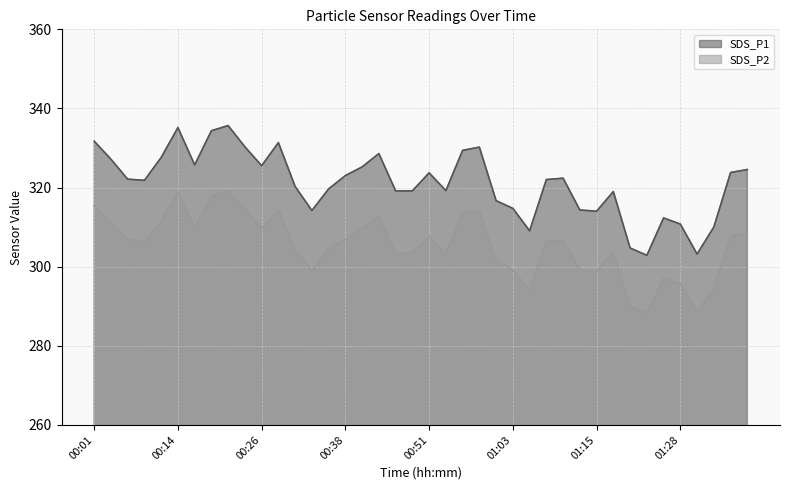

The SDS_P1 series shows 327.6 at 00:11. True or false?

True